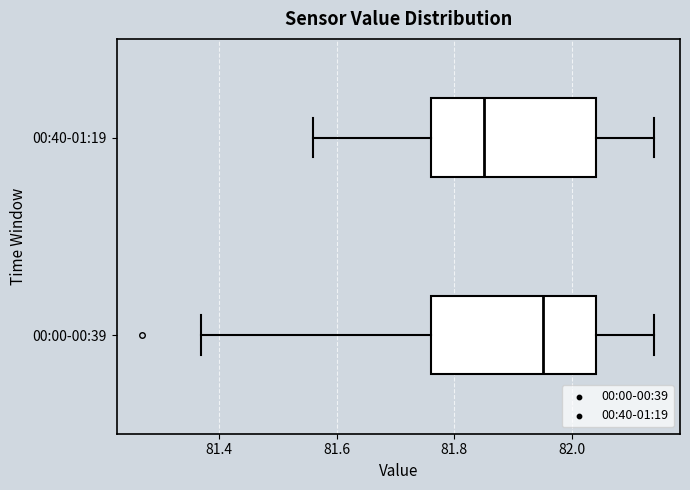

Reading bottom to top, transcribe this box plot: for each box, give where its median line is, the range the box spans, and where its two whiskers end, as read against the x-axis. The values are not printed on the chart, so give them approximately, as read against the axis.

00:00-00:39: median 81.96, box 81.76 to 82.04, whiskers 81.38 to 82.14
00:40-01:19: median 81.86, box 81.76 to 82.04, whiskers 81.56 to 82.14